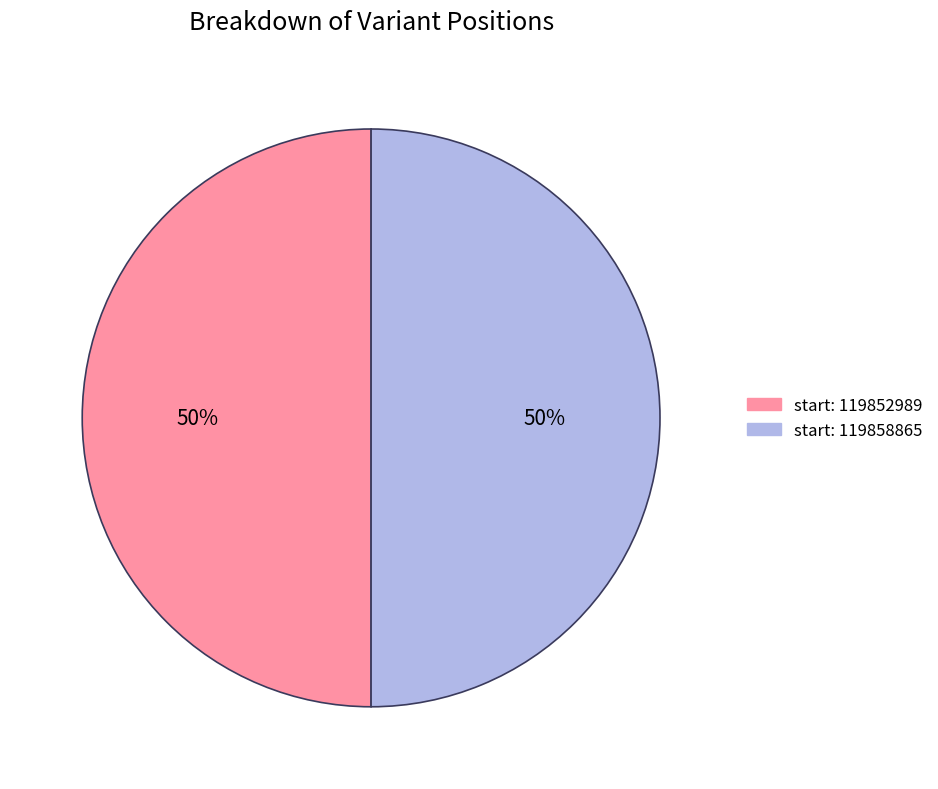

To the nearest percent, what is the average slice percentage?

50%